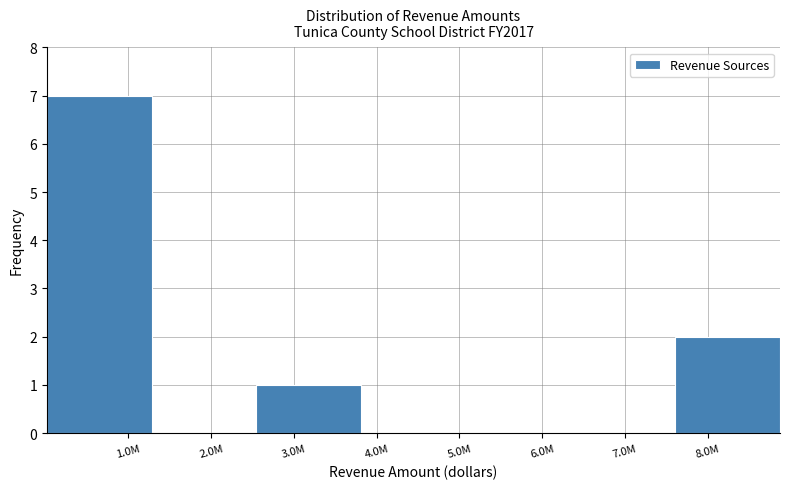

Which has a higher value, 8.0M or 4.0M?

8.0M